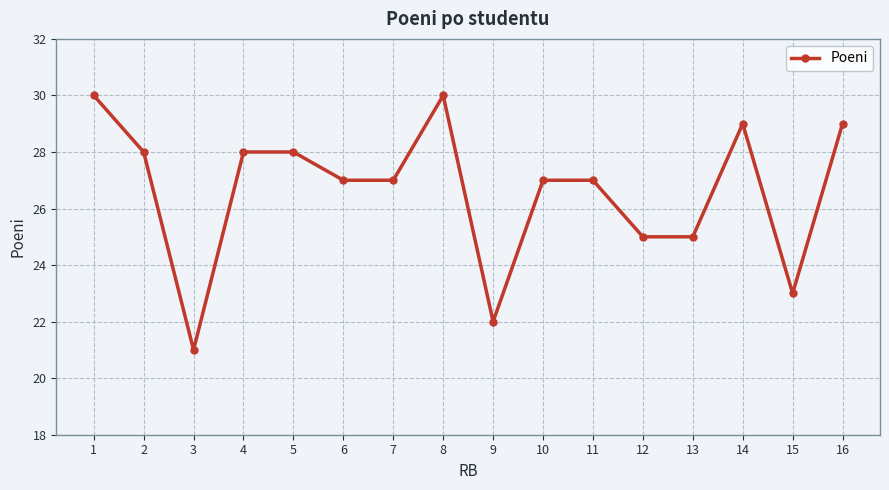

What is the average value?

27